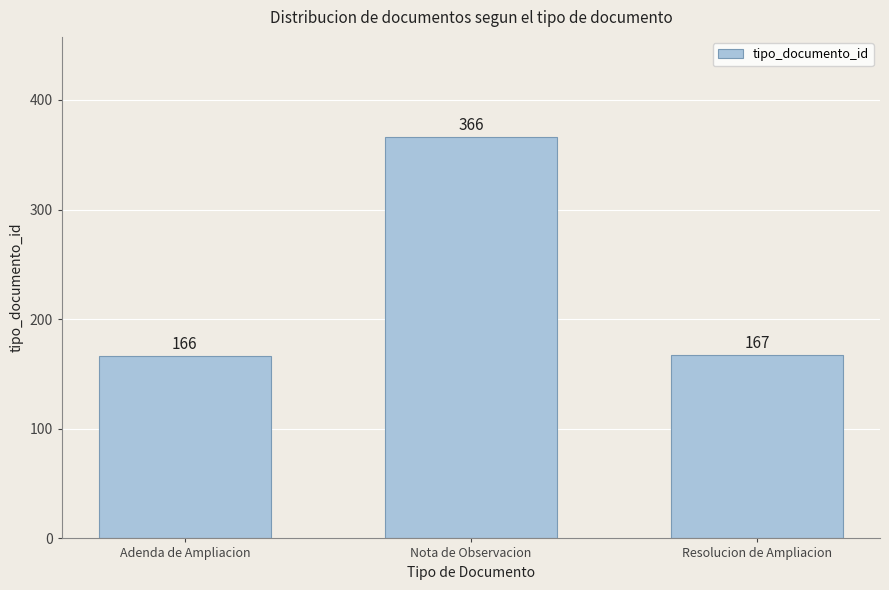

True or false: the data shows 237 at Resolucion de Ampliacion.

False